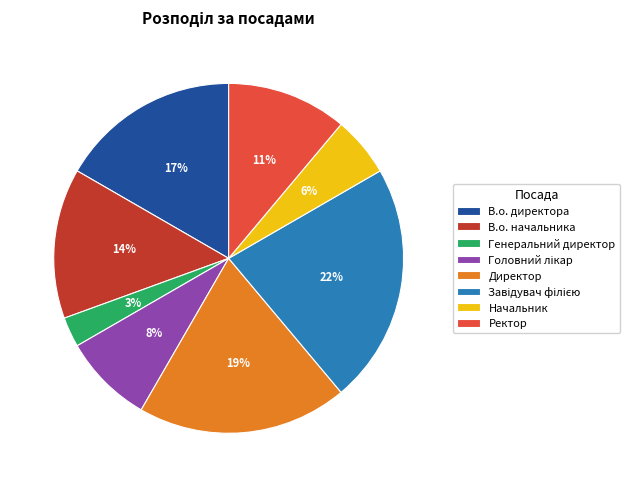

Does any single category account for the majority?

No